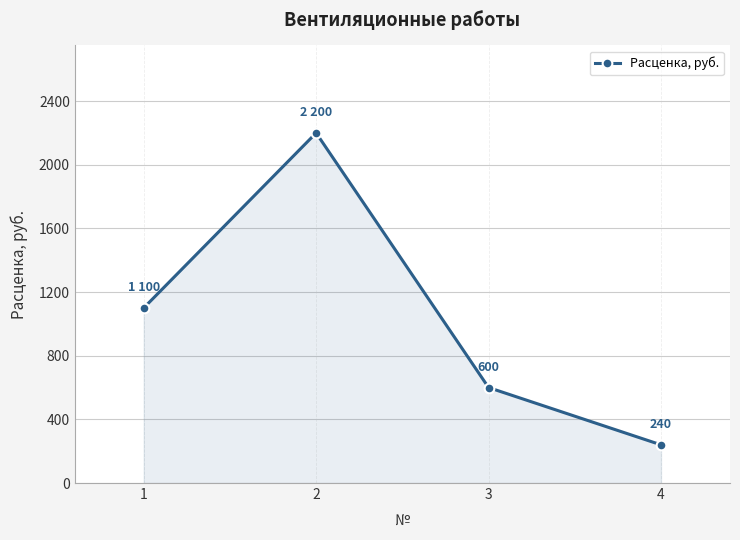

What is the sum of the values at 2 and 3?

2800